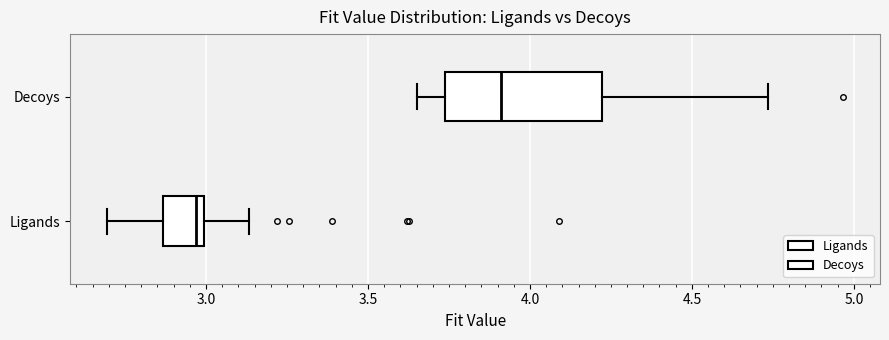

Where does the right whisker of the box for Ligands end on the x-axis? The values are not printed on the chart, so give them approximately, as read against the axis.

3.15